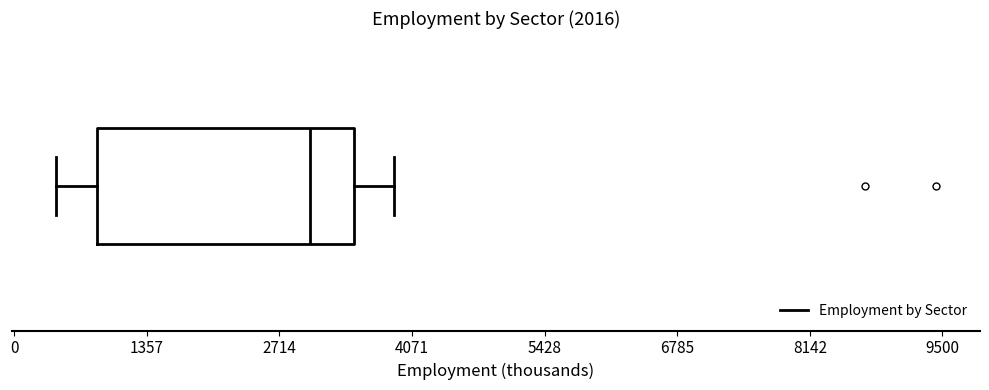

Transcribe this box plot: give where the median line is, the range the box spans, and where the two whiskers end, as read against the x-axis. The values are not printed on the chart, so give them approximately, as read against the axis.

median 3000, box 800 to 3400, whiskers 400 to 3800